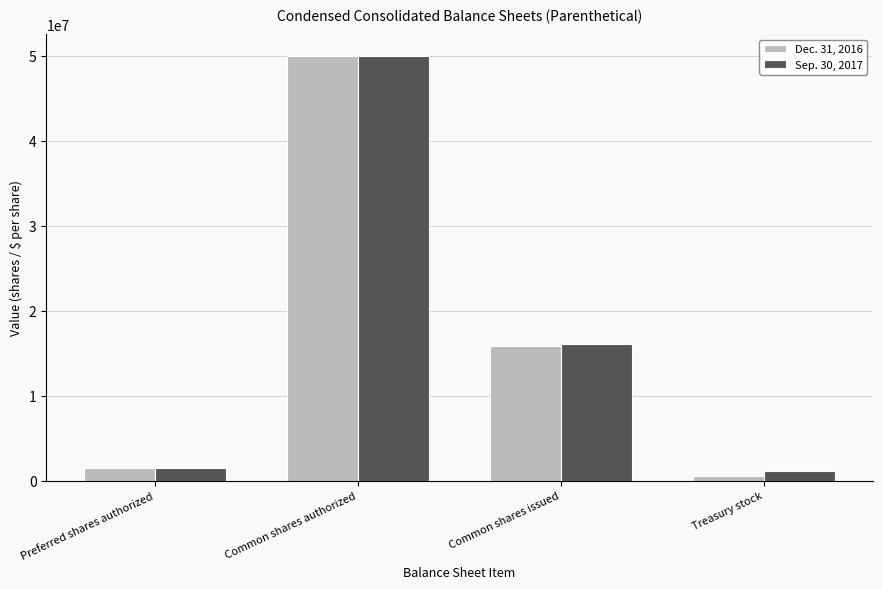

Reading left to right, what are all the values shown in this chart?

Dec. 31, 2016: Preferred shares authorized=1500000	Common shares authorized=50000000	Common shares issued=15890862	Treasury stock=566838
Sep. 30, 2017: Preferred shares authorized=1500000	Common shares authorized=50000000	Common shares issued=16071435	Treasury stock=1150437